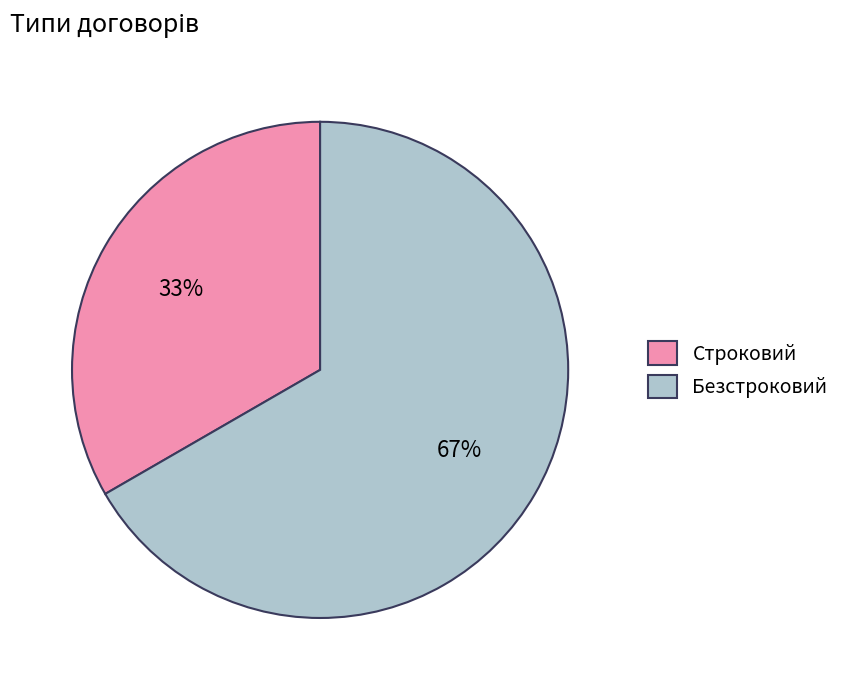

Which category has the biggest portion of the pie?

Безстроковий